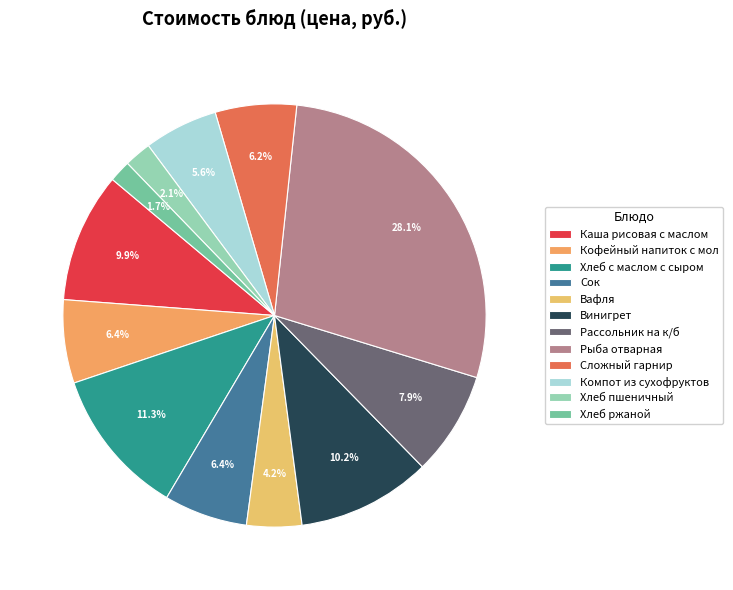

Is it true that Рыба отварная is 28% of the pie?

True